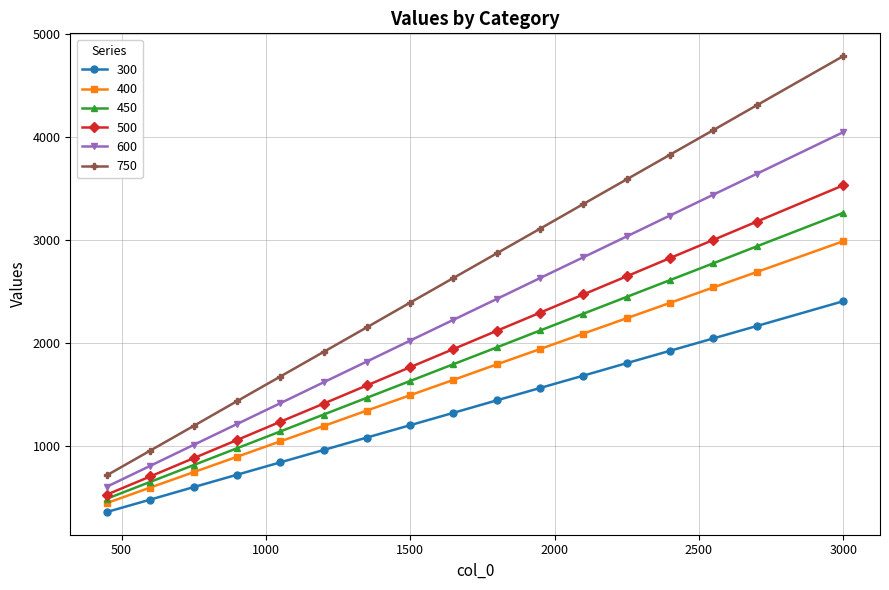

How many data points in 500 are less than 1942?

8